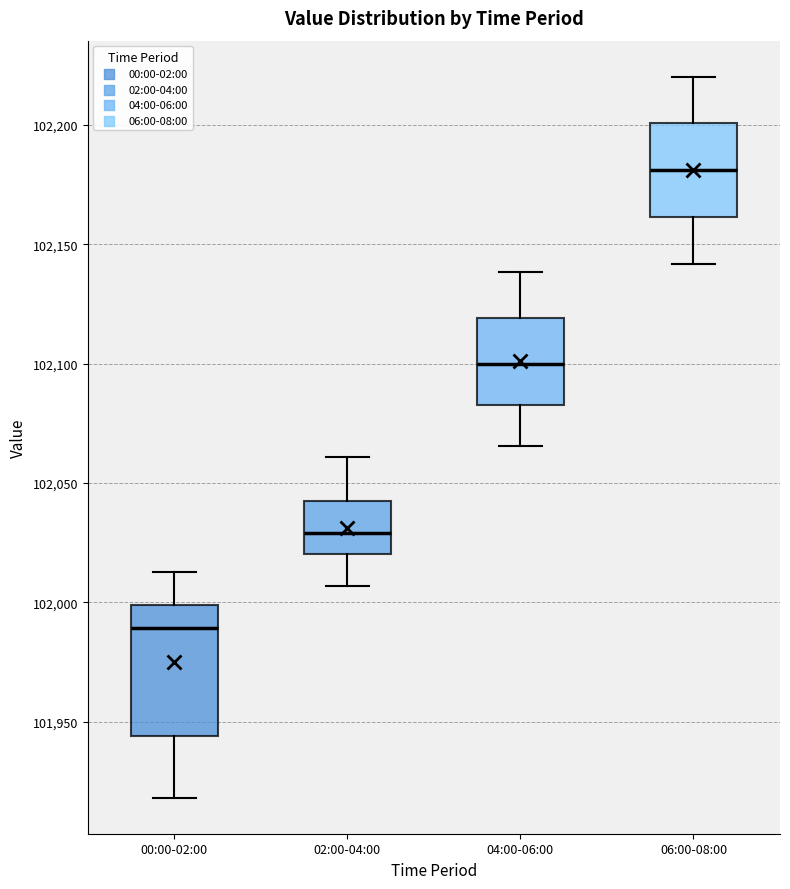

Which box's median line is the lowest?

00:00-02:00